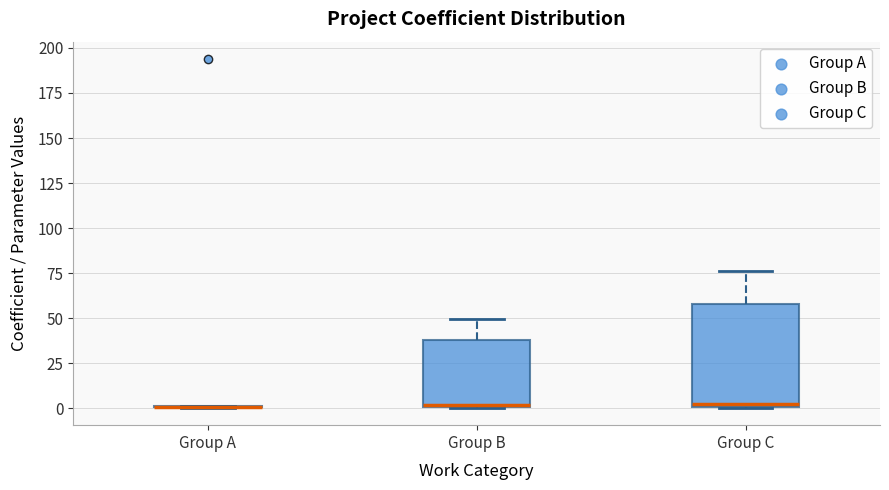

Reading left to right, transcribe this box plot: for each box, give where its median line is, the range the box spans, and where its two whiskers end, as read against the y-axis. The values are not printed on the chart, so give them approximately, as read against the axis.

Group A: box collapsed to a line at 0, whiskers 0 to 0
Group B: median 0, box 0 to 40, whiskers 0 to 50
Group C: median 0 (just above the box's lower edge), box 0 to 60, whiskers 0 to 75